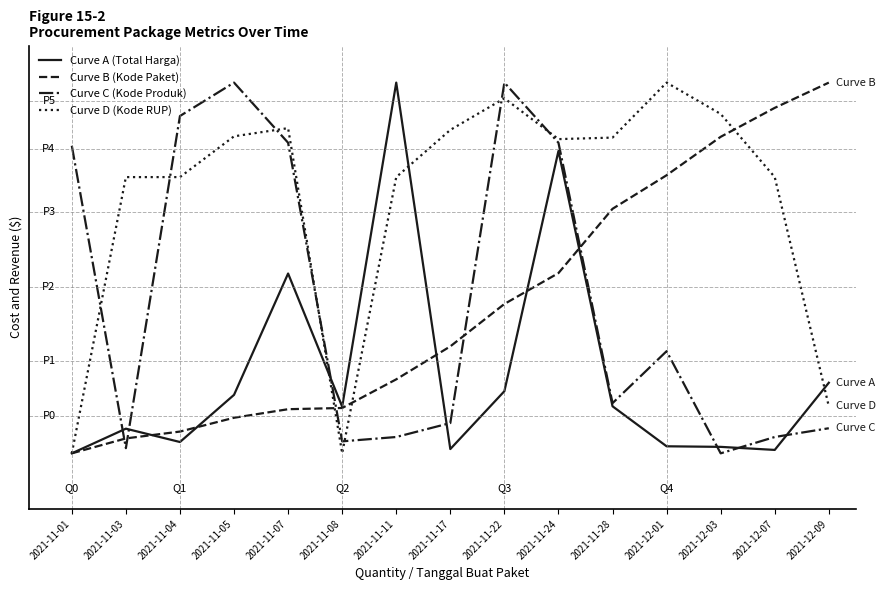

Where is the first local maximum for Curve A (Total Harga)?

2021-11-03